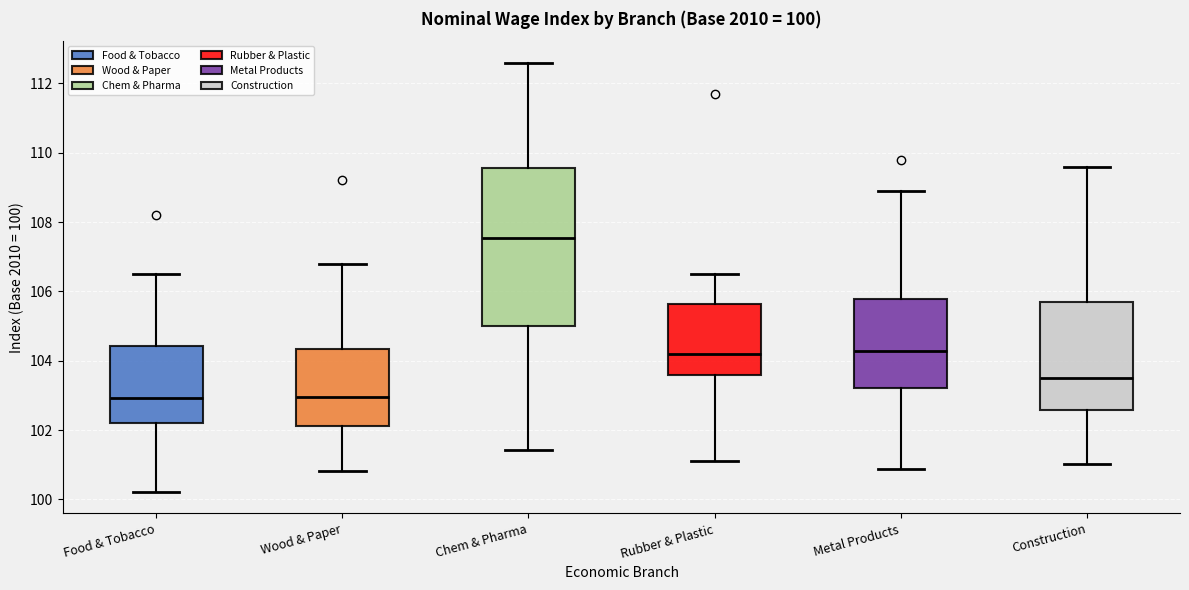

Which box is the tallest, from its lower edge to its upper edge?

Chem & Pharma